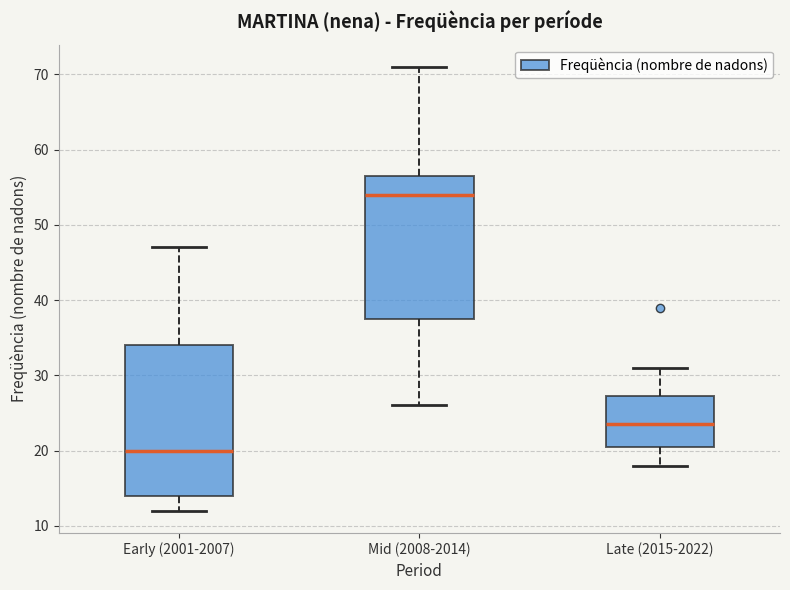

Reading left to right, transcribe this box plot: for each box, give where its median line is, the range the box spans, and where its two whiskers end, as read against the y-axis. The values are not printed on the chart, so give them approximately, as read against the axis.

Early (2001-2007): median 20, box 14 to 34, whiskers 12 to 47
Mid (2008-2014): median 54, box 38 to 57, whiskers 26 to 71
Late (2015-2022): median 24, box 21 to 27, whiskers 18 to 31